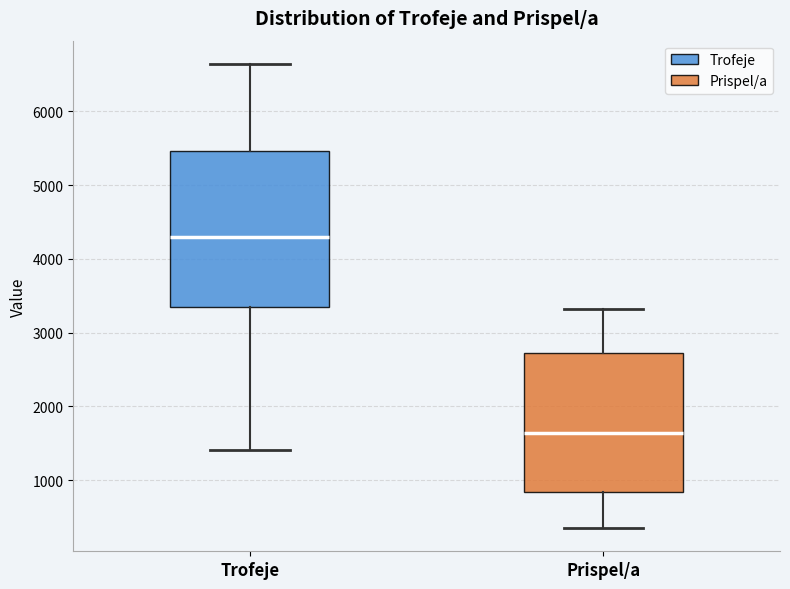

Reading left to right, transcribe this box plot: for each box, give where its median line is, the range the box spans, and where its two whiskers end, as read against the y-axis. The values are not printed on the chart, so give them approximately, as read against the axis.

Trofeje: median 4300, box 3300 to 5500, whiskers 1400 to 6600
Prispel/a: median 1600, box 800 to 2700, whiskers 400 to 3300